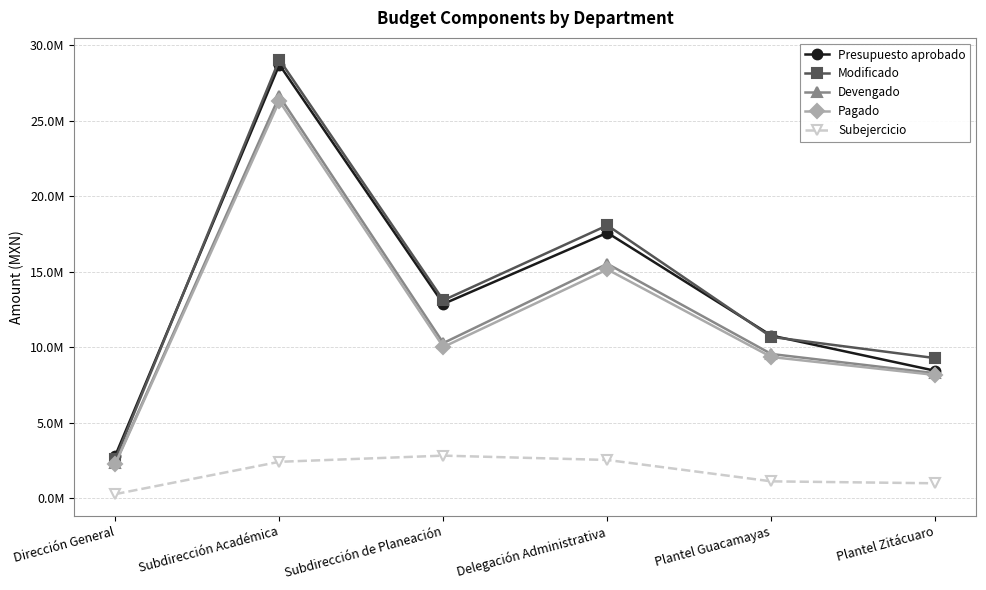

True or false: Pagado has a value of 2285122.9 at Dirección General.

True